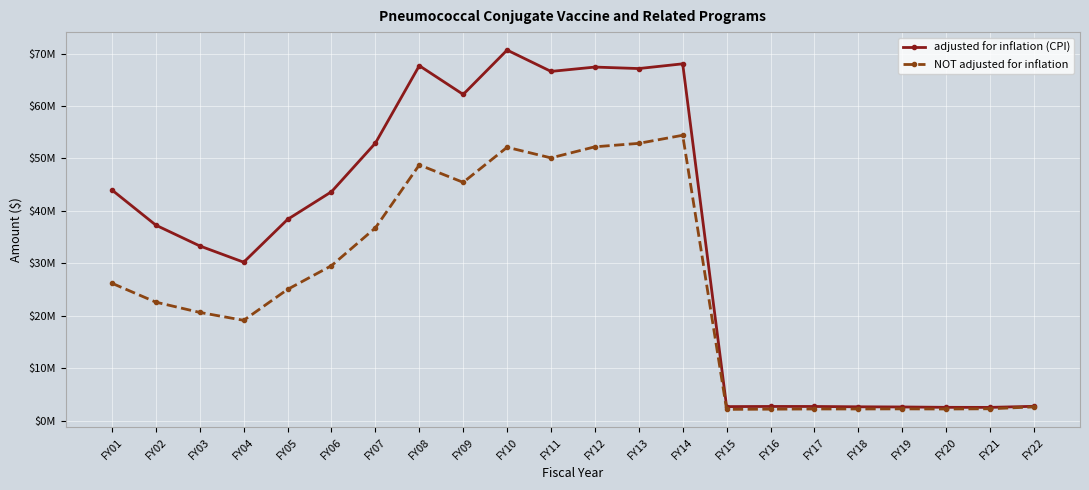

What is the difference between the maximum and minimum values in the adjusted for inflation (CPI) series?

68098624